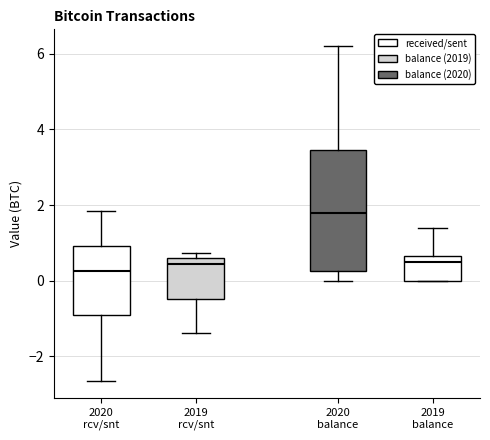

Where does the upper whisker of the box for 2020 balance end on the y-axis? The values are not printed on the chart, so give them approximately, as read against the axis.

6.2